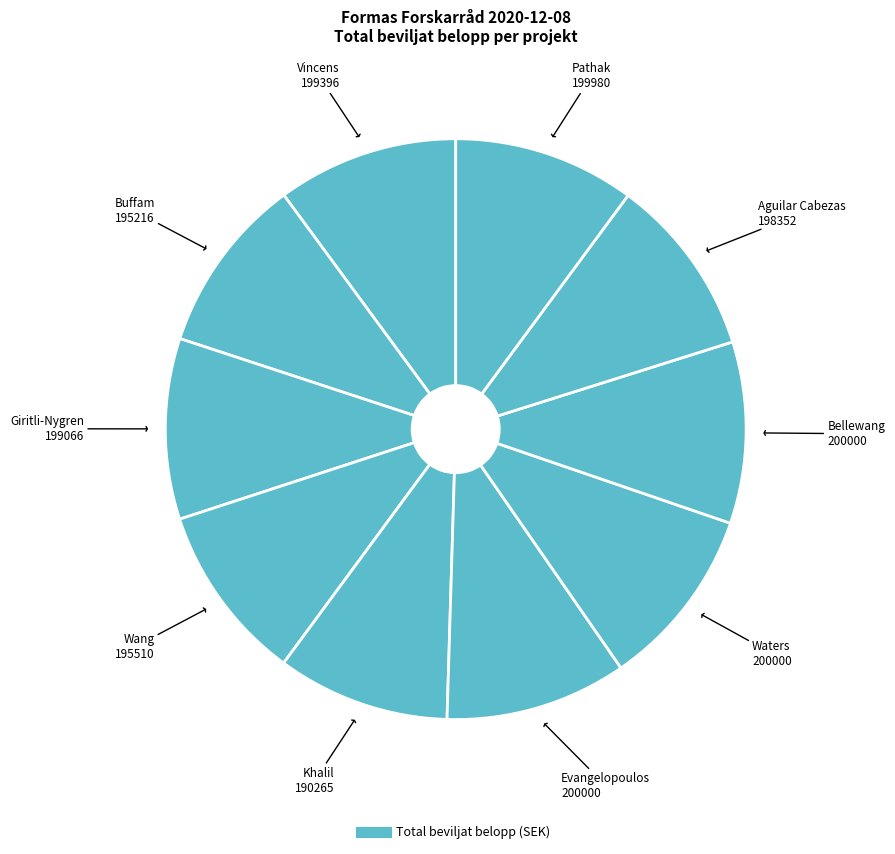

How many segments does this pie chart have?

10